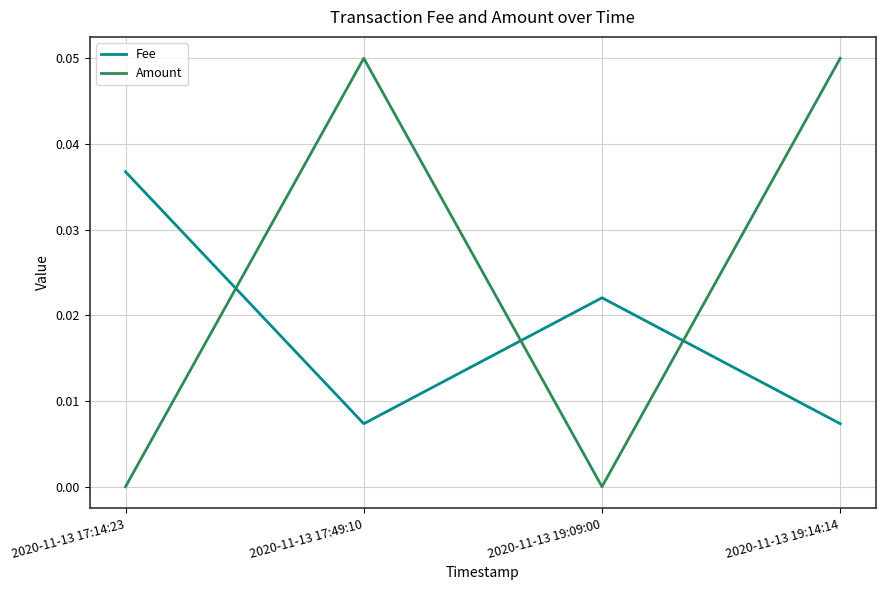

The Amount series shows 0.0 at 2020-11-13 19:09:00. True or false?

True